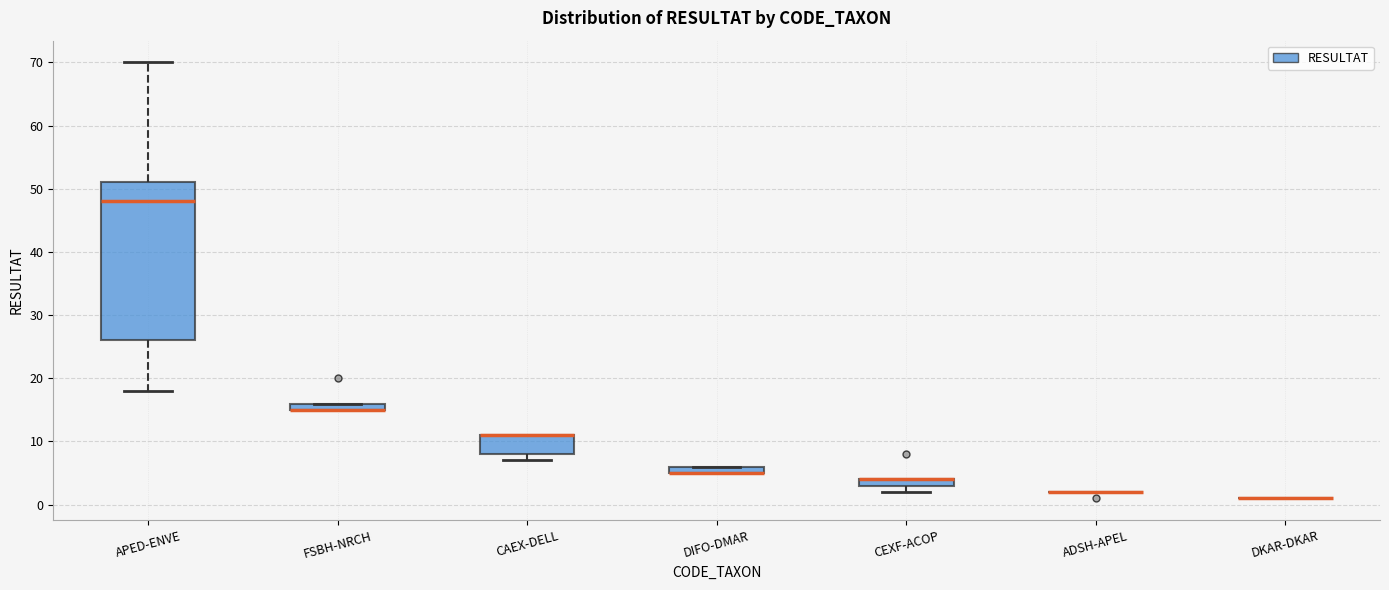

Which box is the tallest, from its lower edge to its upper edge?

APED-ENVE